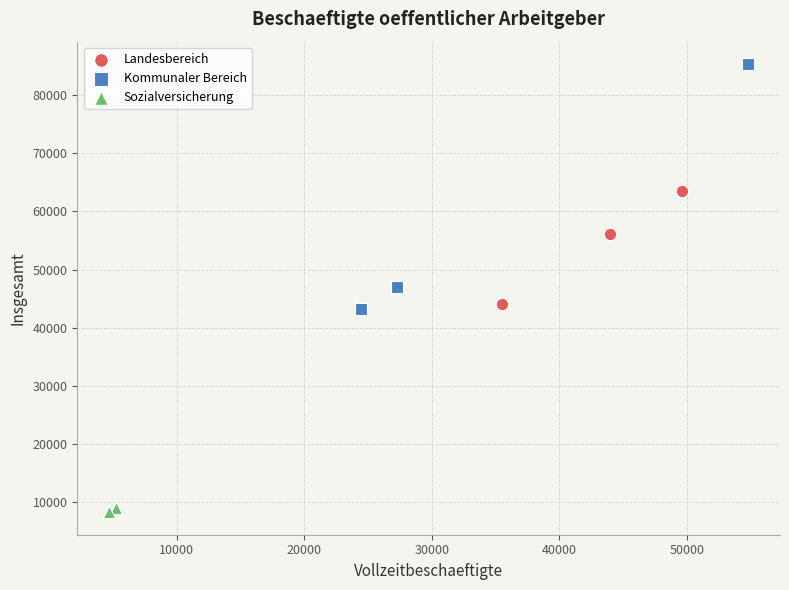

Which series has the largest Y range (max minus min)?

Kommunaler Bereich